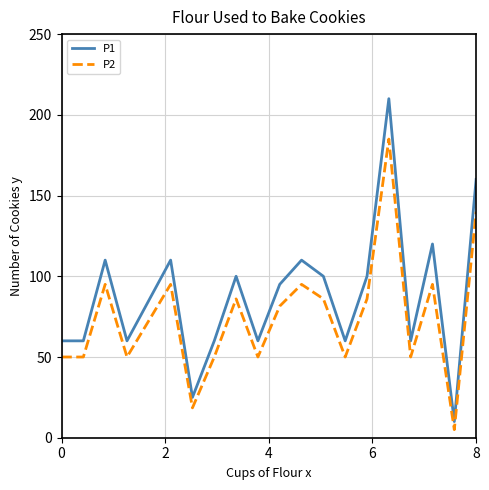

Which series has the largest range (max minus min)?

P1